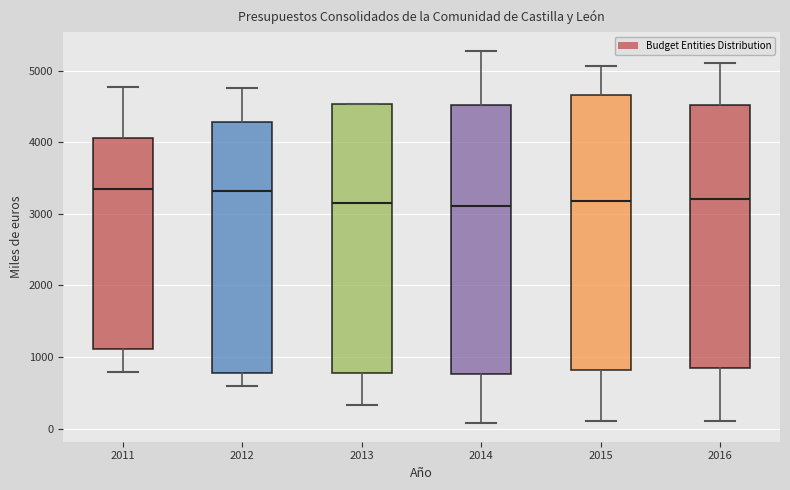

Reading left to right, read every box against the y-axis: the position of its median line, the range the box covers, and the ends of its whiskers. The values are not printed on the chart, so give them approximately, as read against the axis.

2011: median 3300, box 1100 to 4100, whiskers 800 to 4800
2012: median 3300, box 800 to 4300, whiskers 600 to 4800
2013: median 3100, box 800 to 4500, whiskers 300 to 4500
2014: median 3100, box 800 to 4500, whiskers 100 to 5300
2015: median 3200, box 800 to 4700, whiskers 100 to 5100
2016: median 3200, box 900 to 4500, whiskers 100 to 5100